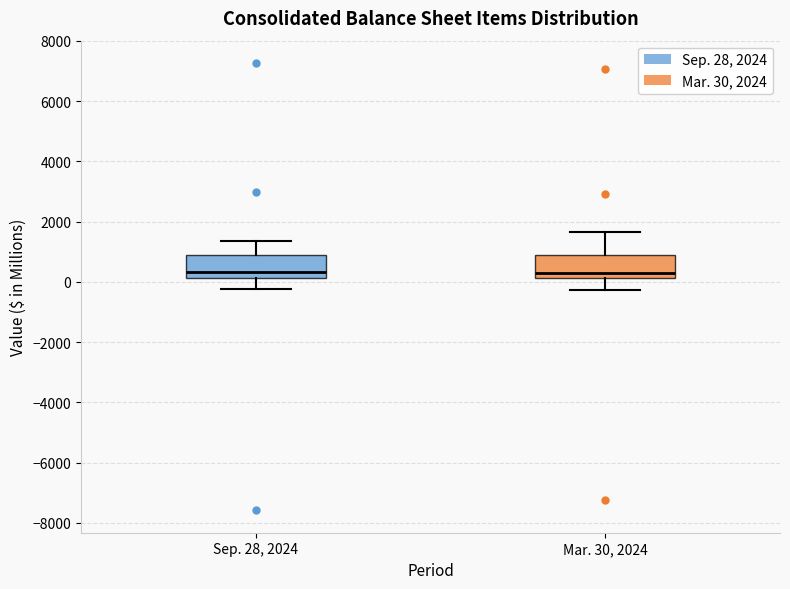

Where is the lower edge of the box for Mar. 30, 2024 on the y-axis? The values are not printed on the chart, so give them approximately, as read against the axis.

200